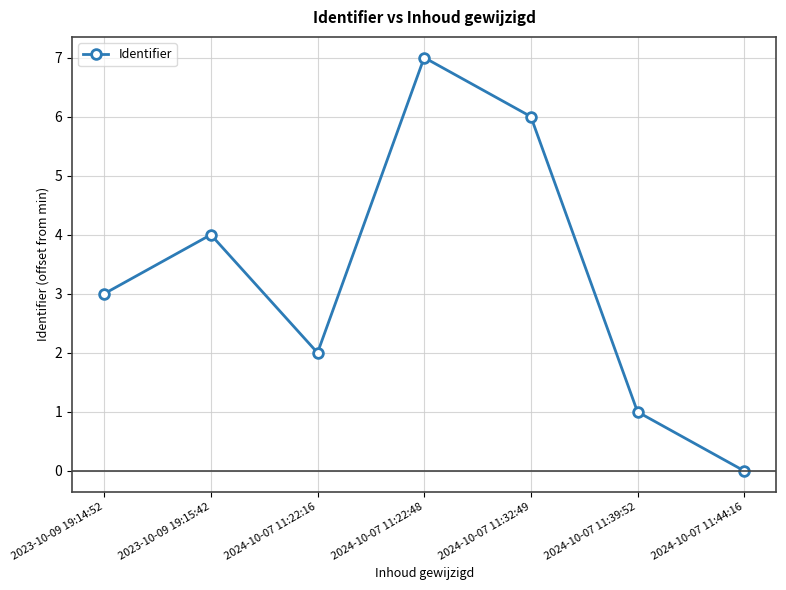

What is the difference between the maximum and minimum values?

7